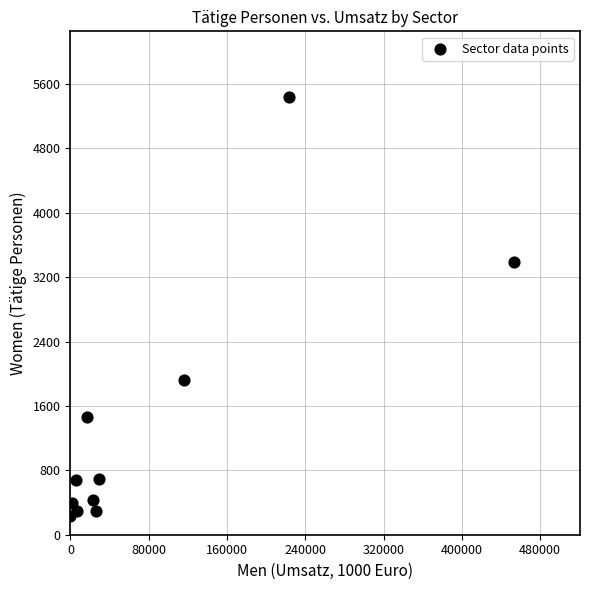

What is the range of X values (max minus min)?

452778